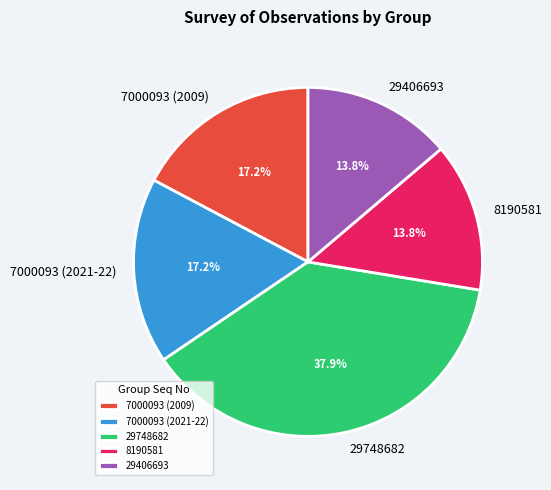

To the nearest percent, what portion does 29748682 represent?

38%